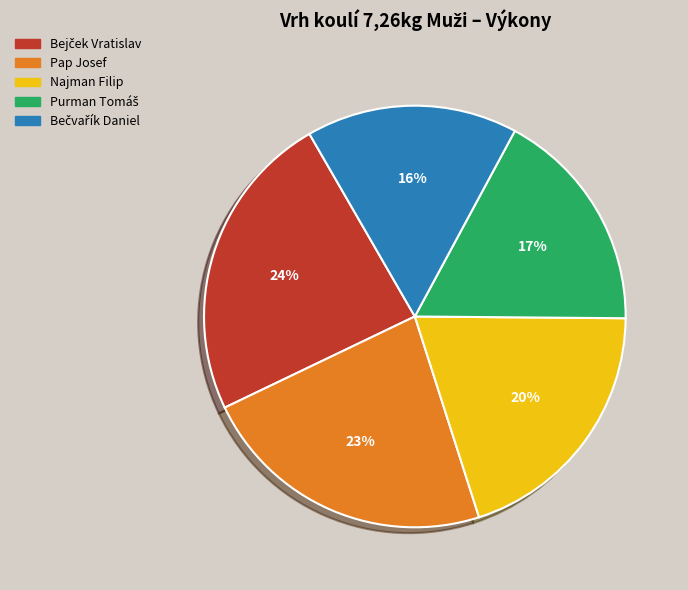

To the nearest percent, what portion does Najman Filip represent?

20%